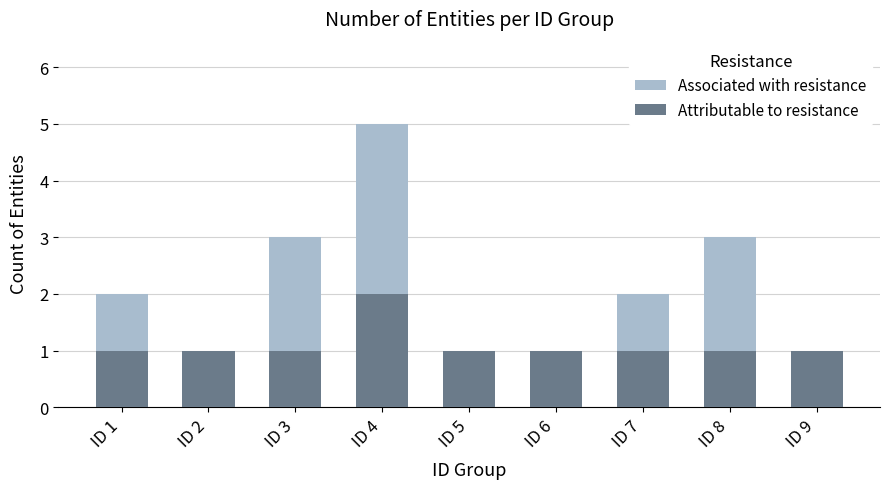

Which label corresponds to the largest value in the chart?

ID 4